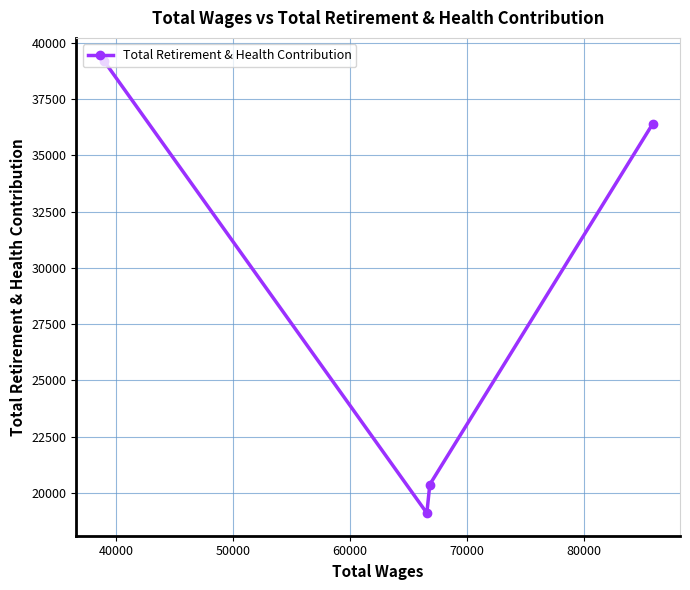

What is the greatest value displayed?

39202